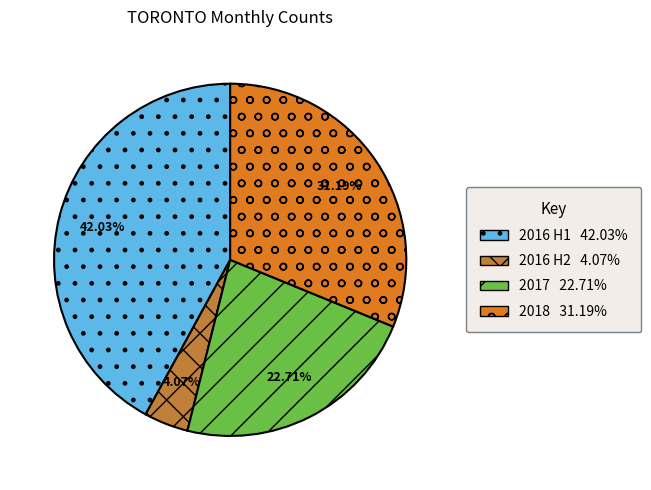

How many segments does this pie chart have?

4